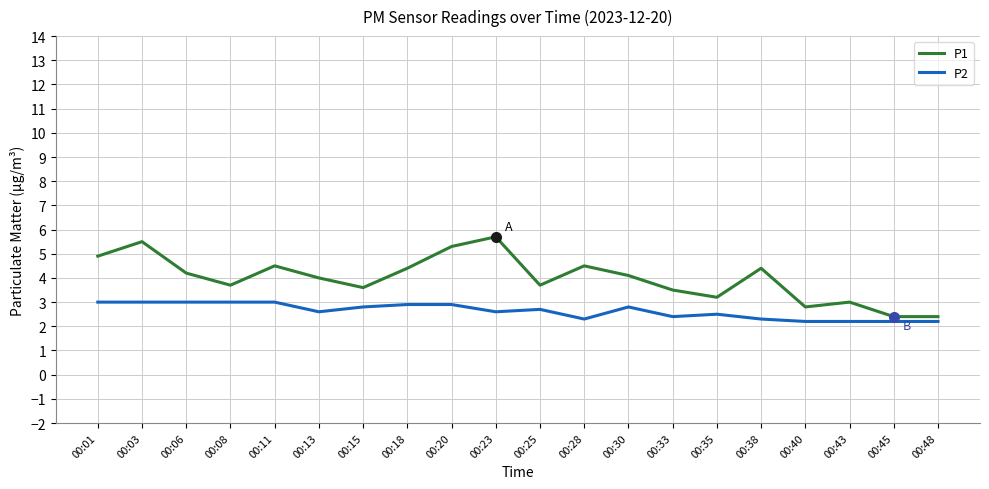

Reading left to right, transcribe all the data shown in this chart.

P1: 4.9	5.5	4.2	3.7	4.5	4.0	3.6	4.4	5.3	5.7	3.7	4.5	4.1	3.5	3.2	4.4	2.8	3.0	2.4	2.4
P2: 3.0	3.0	3.0	3.0	3.0	2.6	2.8	2.9	2.9	2.6	2.7	2.3	2.8	2.4	2.5	2.3	2.2	2.2	2.2	2.2